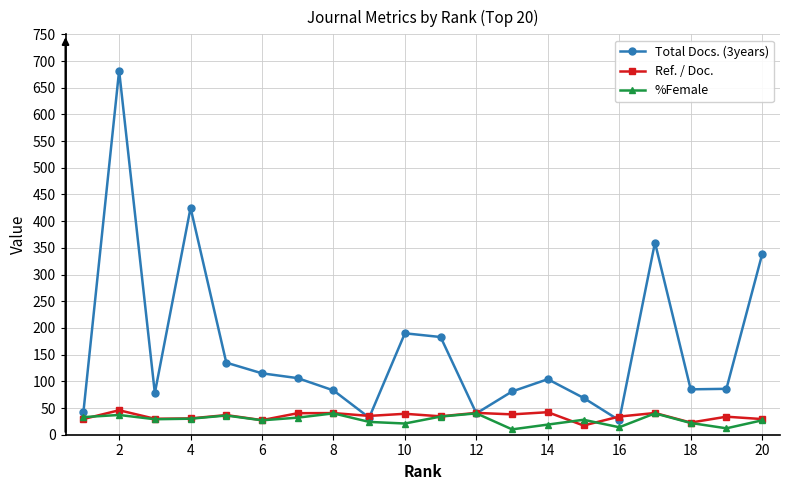

Which series has the widest spread of values?

Total Docs. (3years)